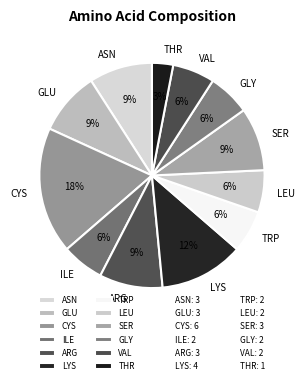

To the nearest percent, what is the average slice percentage?

8%